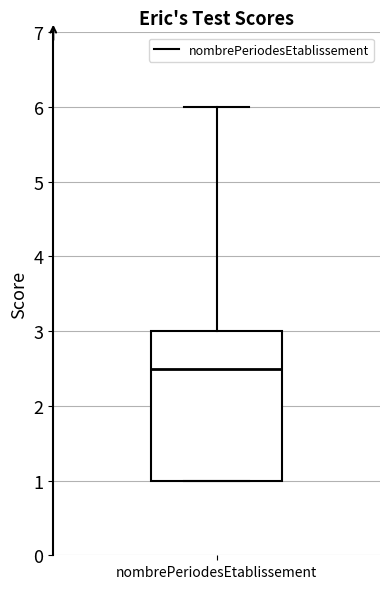

Read this box plot against the y-axis: the position of the median line, the range covered by the box, and the ends of both whiskers. The values are not printed on the chart, so give them approximately, as read against the axis.

median 2.5, box 1.0 to 3.0, whiskers 1.0 to 6.0